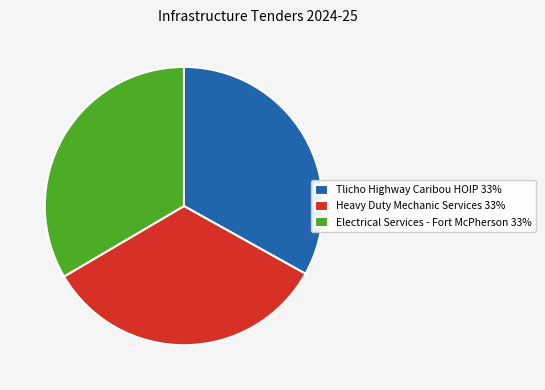

What is the ratio of the value at Electrical Services - Fort McPherson to the value at Heavy Duty Mechanic Services?

1.0